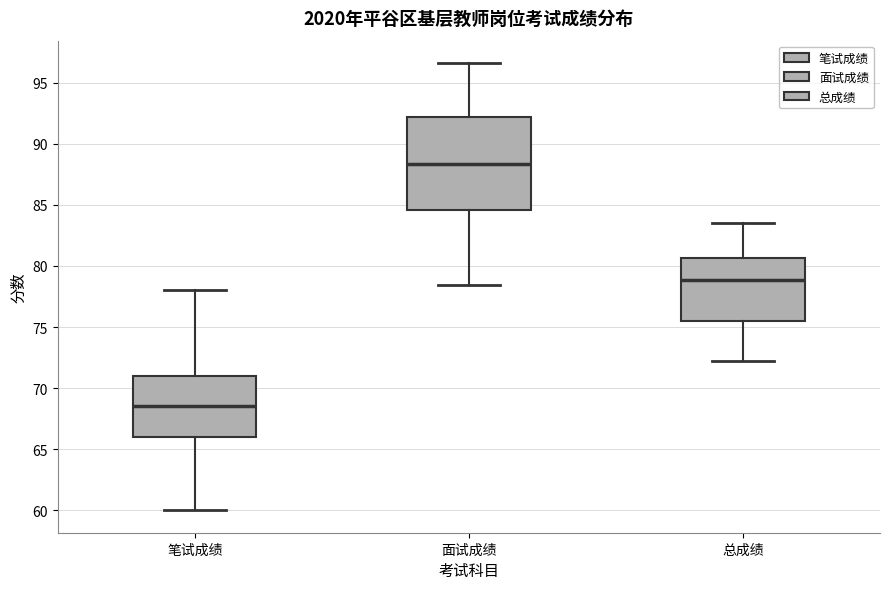

Comparing the boxes themselves (not the whiskers), which one is the tallest?

面试成绩